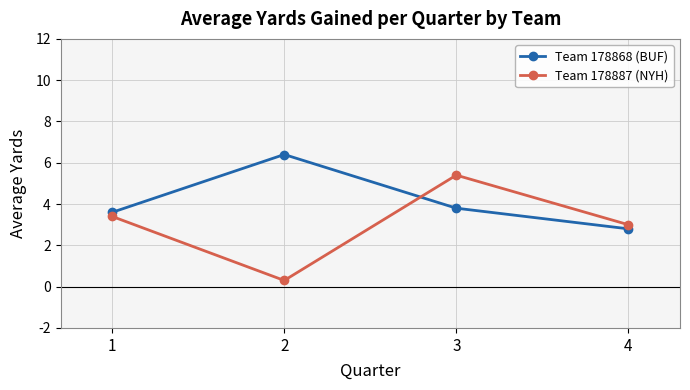

Reading right to left, transcribe all the data shown in this chart.

Team 178868 (BUF): 2.8	3.8	6.4	3.6
Team 178887 (NYH): 3.0	5.4	0.3	3.4